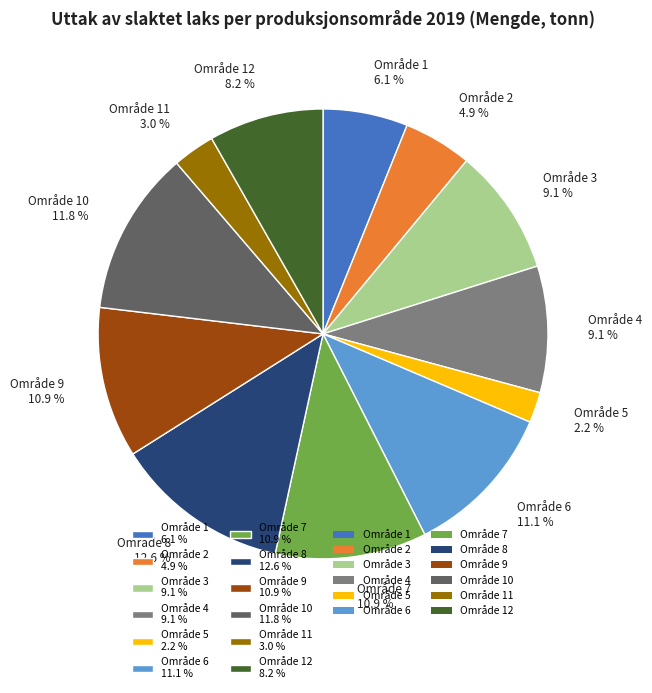

Which category has the biggest portion of the pie?

Område 8 12.6 %